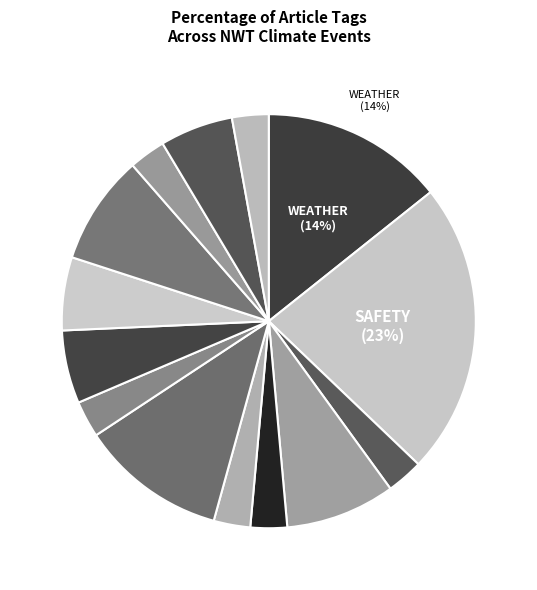

How many slices are in this pie chart?

14